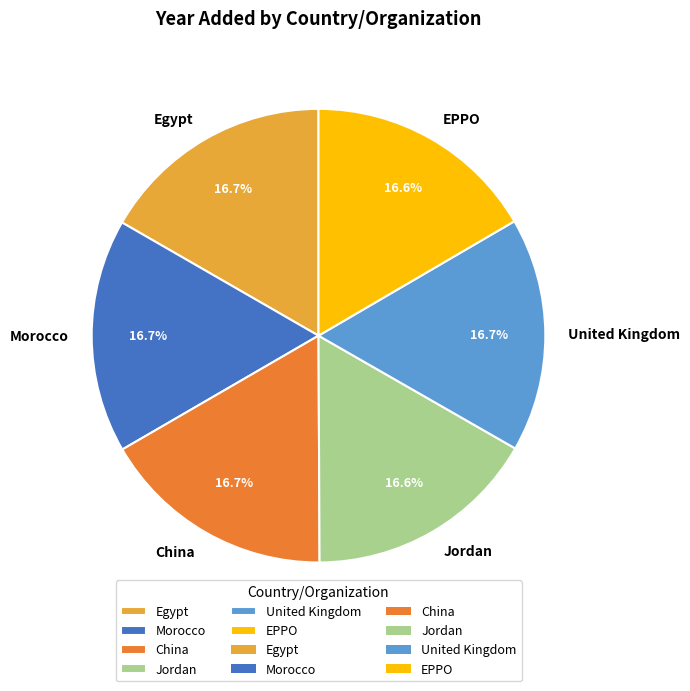

Approximately how many times larger is the value at China compared to Egypt?

1.0